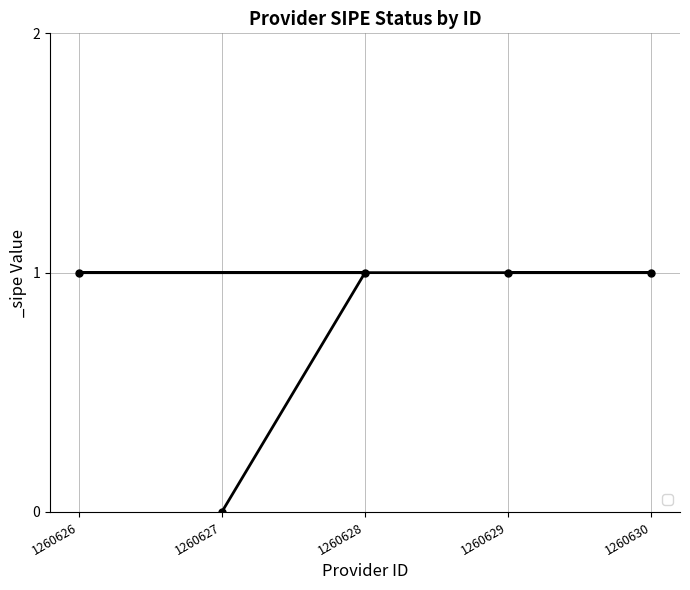

Reading left to right, what are all the values shown in this chart?

0	1	1	1	1